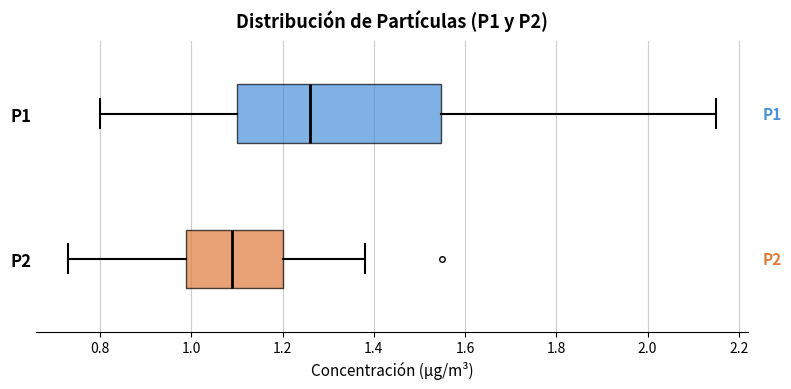

Reading bottom to top, read every box against the x-axis: the position of its median line, the range the box covers, and the ends of its whiskers. The values are not printed on the chart, so give them approximately, as read against the axis.

P2: median 1.10, box 0.98 to 1.20, whiskers 0.74 to 1.38
P1: median 1.26, box 1.10 to 1.54, whiskers 0.80 to 2.16